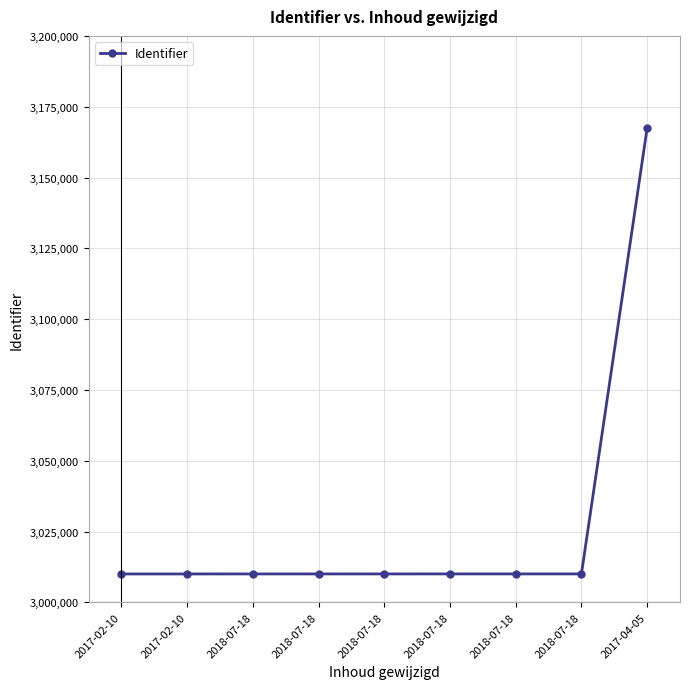

What is the ratio of the value at 2018-07-18 to the value at 2018-07-18?

1.0